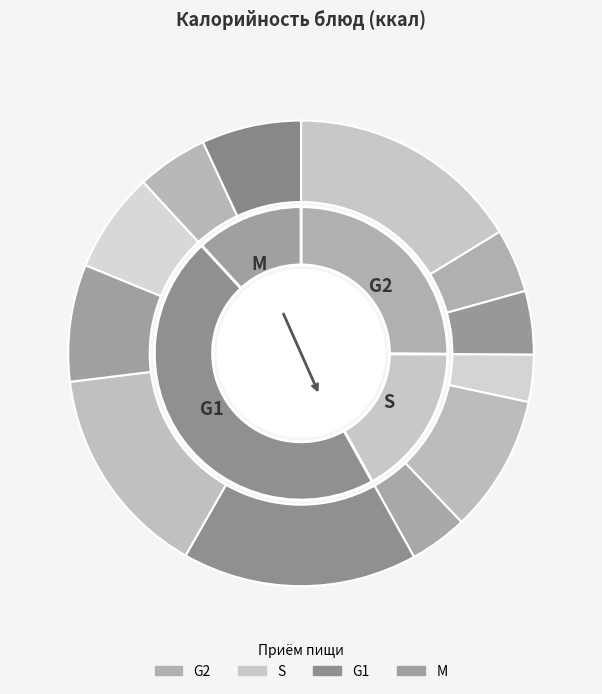

True or false: Батон нарезной accounts for 13% of the total.

False